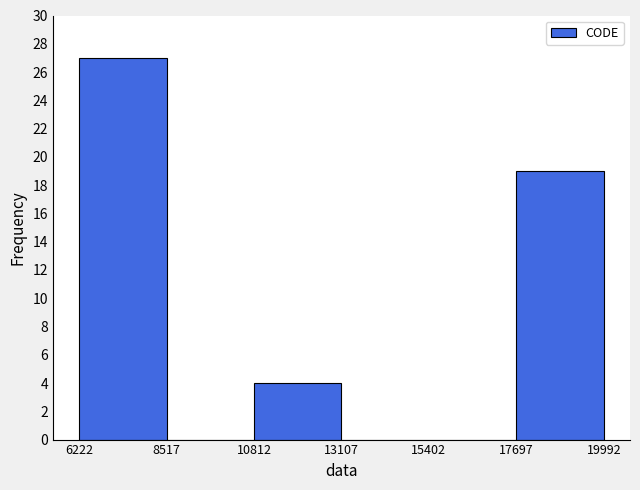

Reading left to right, transcribe this chart: for each bar, give the range it covers on the x-axis and its height. The values are not printed on the chart, so give them approximately, as read against the axis.

6222 to 8517: 27
8517 to 10812: 0
10812 to 13107: 4
13107 to 15402: 0
15402 to 17697: 0
17697 to 19992: 19